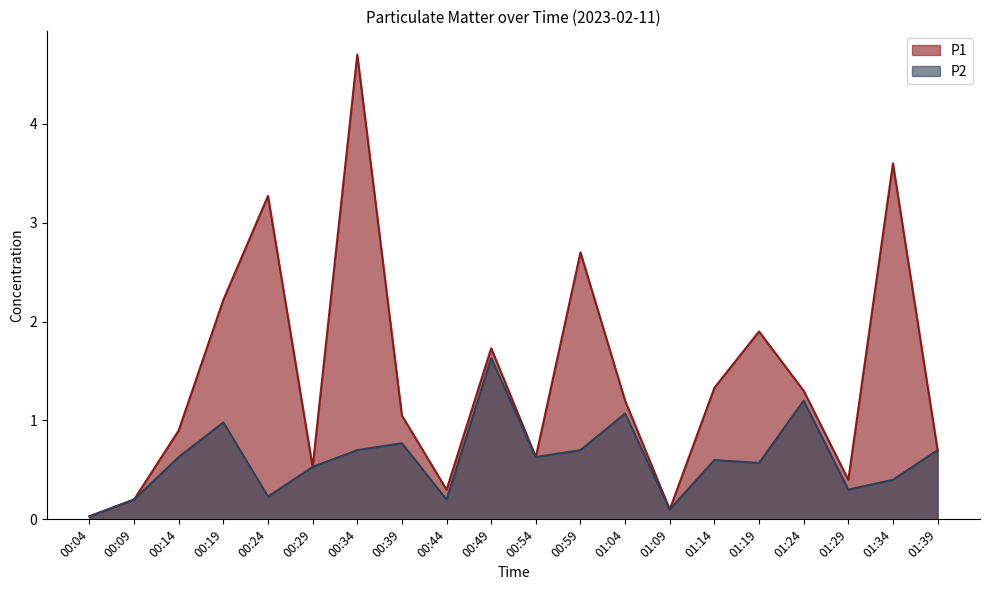

How many lines are shown in the chart?

2